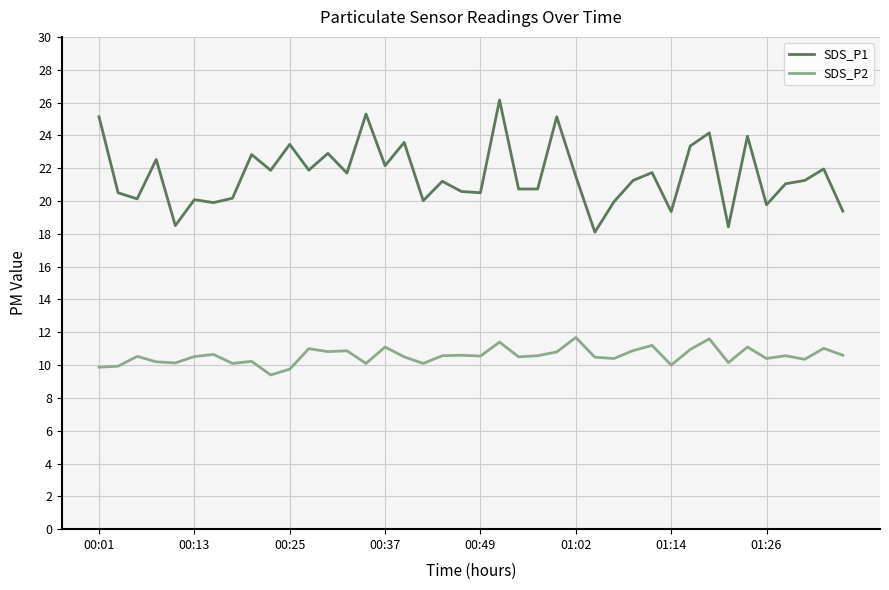

True or false: SDS_P1 and SDS_P2 cross at least once.

False